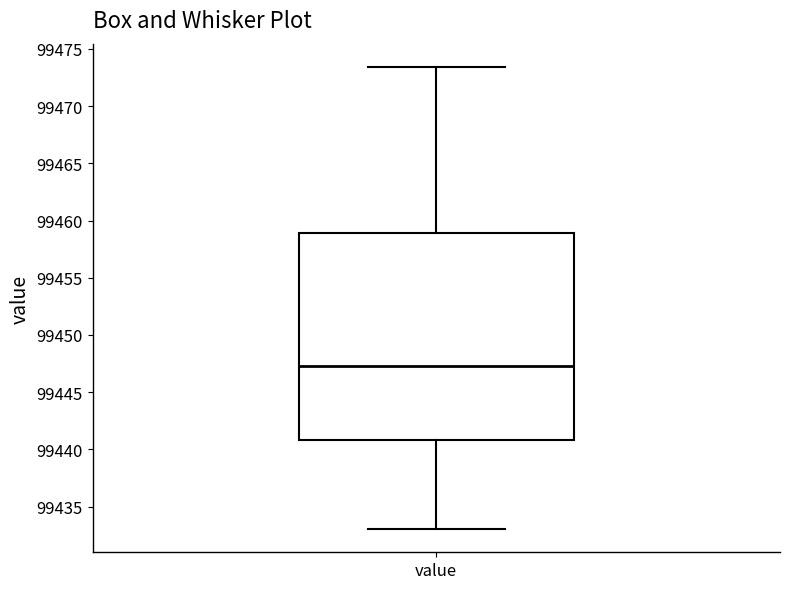

Read this box plot against the y-axis: the position of the median line, the range covered by the box, and the ends of both whiskers. The values are not printed on the chart, so give them approximately, as read against the axis.

median 99447.5, box 99441.0 to 99459.0, whiskers 99433.0 to 99473.5